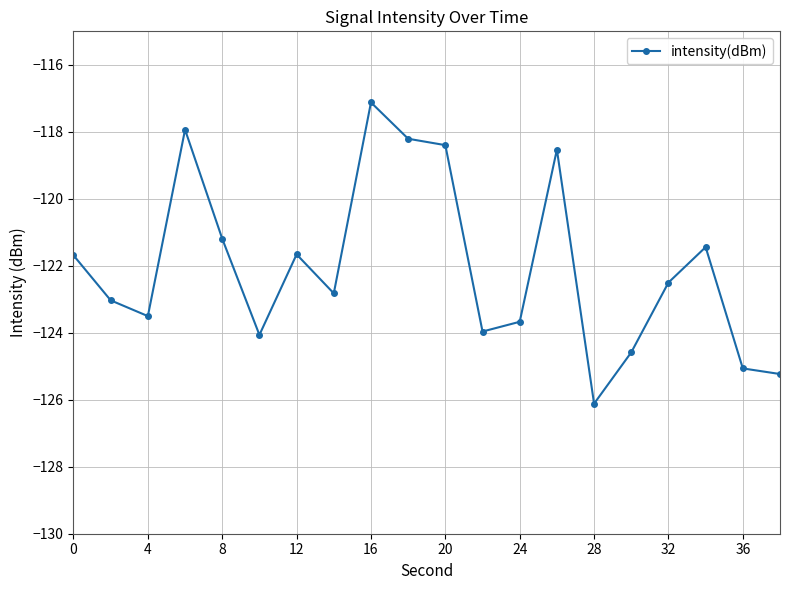

How many points are higher than both their immediate neighbors (excluding endpoints)?

5